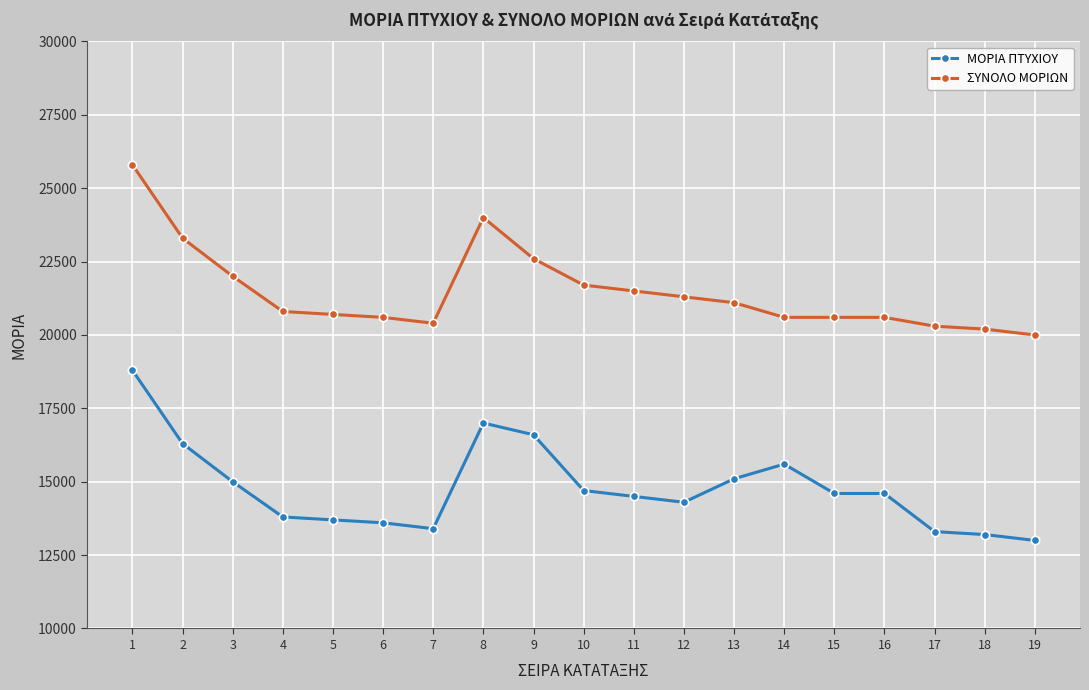

Rank the series at 6 from highest to lowest value.

ΣΥΝΟΛΟ ΜΟΡΙΩΝ, ΜΟΡΙΑ ΠΤΥΧΙΟΥ